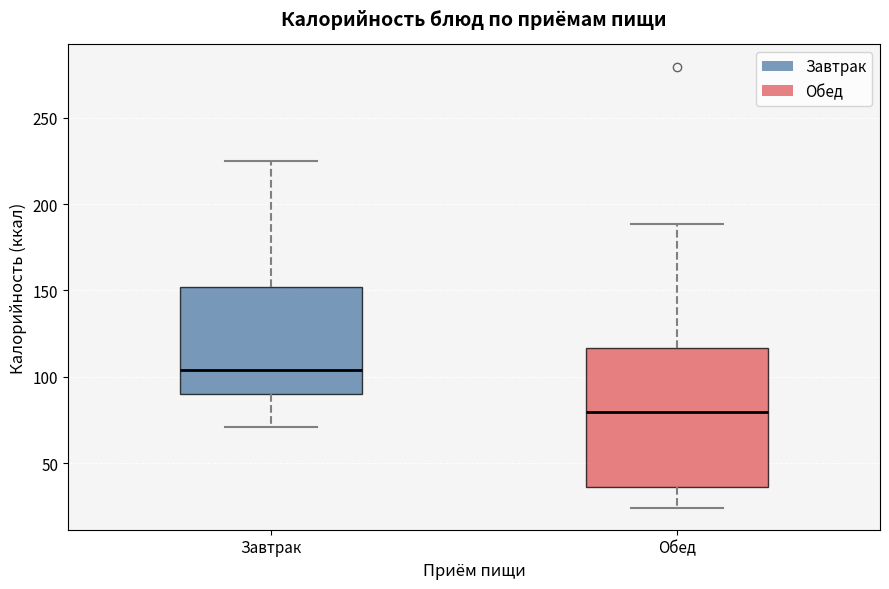

Where does the upper whisker of the box for Обед end on the y-axis? The values are not printed on the chart, so give them approximately, as read against the axis.

190